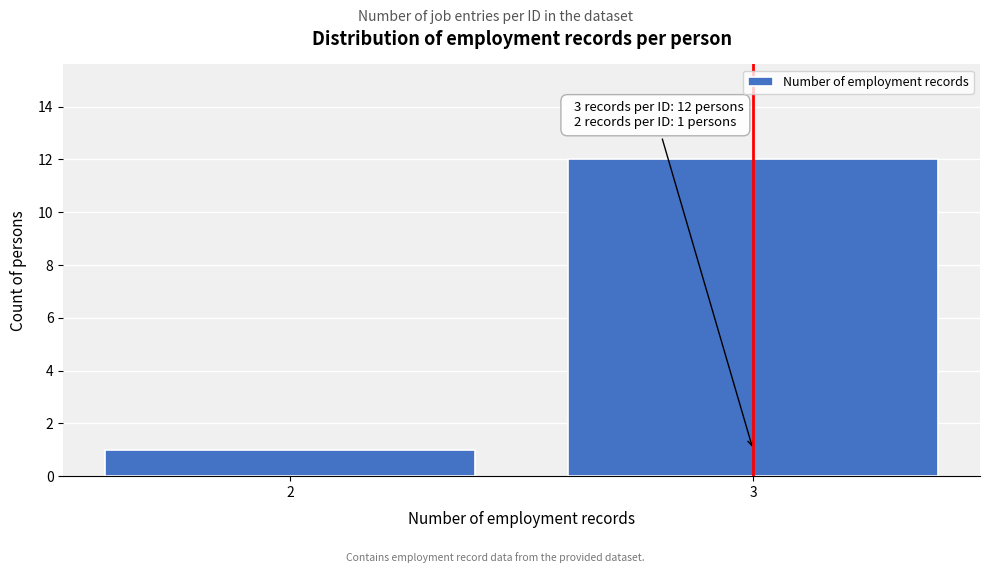

Reading left to right, extract all data points from this chart.

2=1	3=12